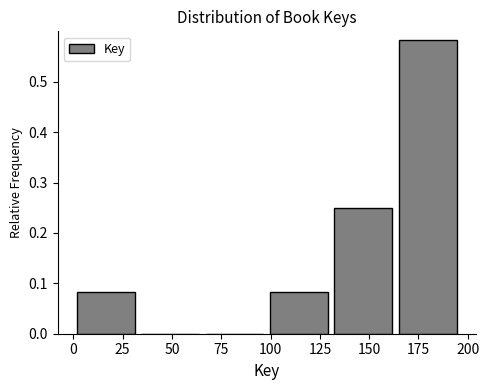

How tall is the bar that spans 100 to 130 on the x-axis? Neither the bar edges nor the heights are printed on the chart, so give them approximately, as read against the axes.

0.08